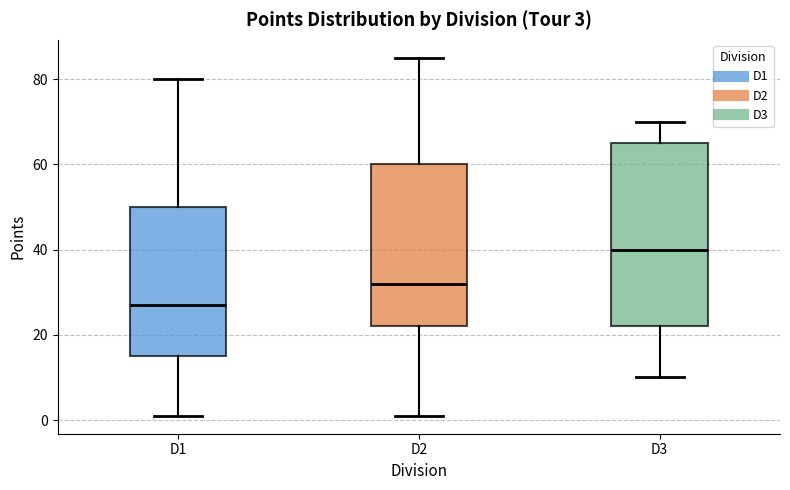

Which box's median line is the highest?

D3